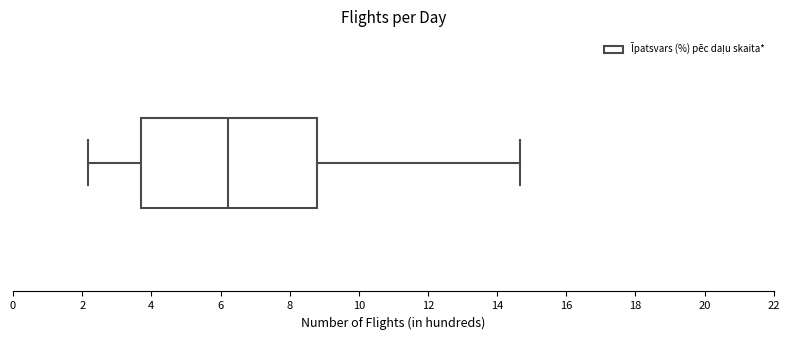

Read this box plot against the x-axis: the position of the median line, the range covered by the box, and the ends of both whiskers. The values are not printed on the chart, so give them approximately, as read against the axis.

median 6.2, box 3.6 to 8.8, whiskers 2.2 to 14.6